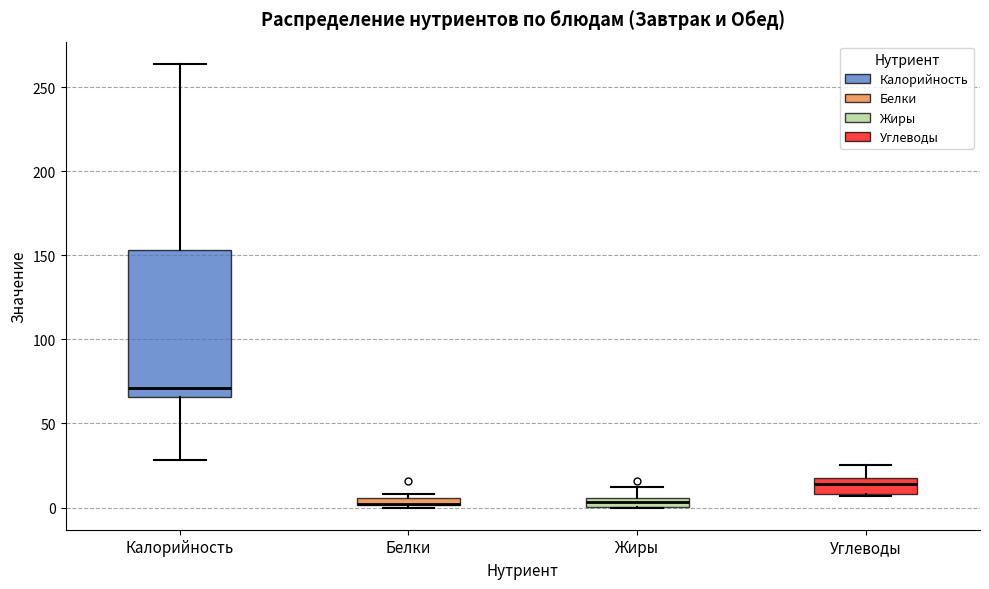

Which box is the tallest, from its lower edge to its upper edge?

Калорийность